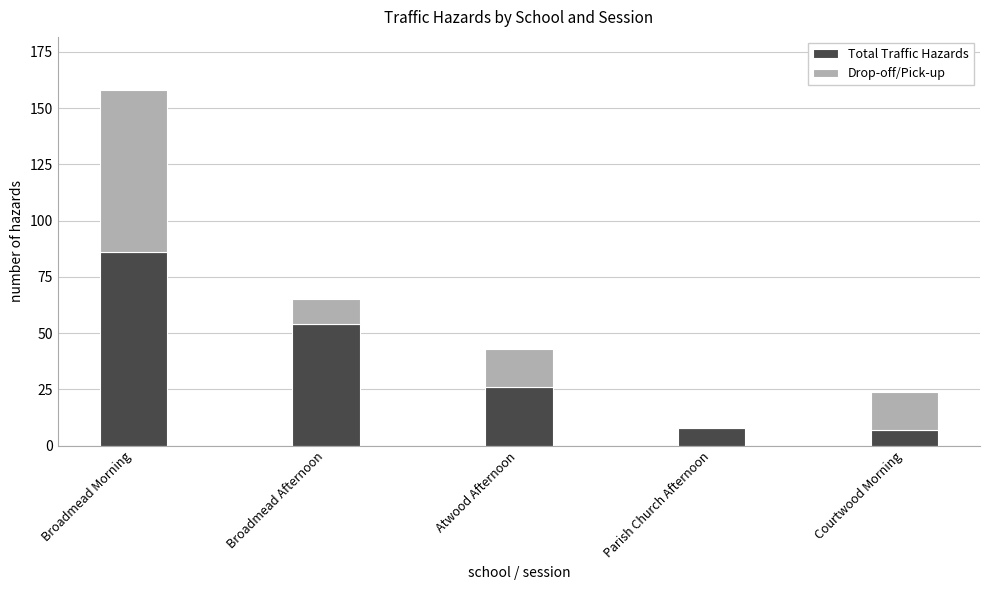

Reading left to right, what are the values for Total Traffic Hazards?

Broadmead Morning=86	Broadmead Afternoon=54	Atwood Afternoon=26	Parish Church Afternoon=8	Courtwood Morning=7